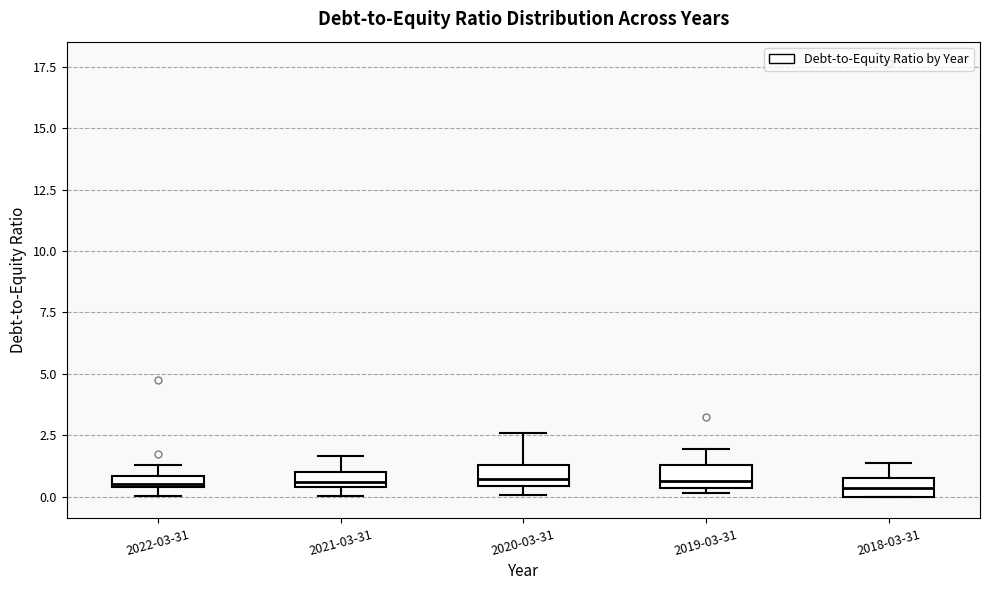

Where is the lower edge of the box for 2022-03-31 on the y-axis? The values are not printed on the chart, so give them approximately, as read against the axis.

0.5